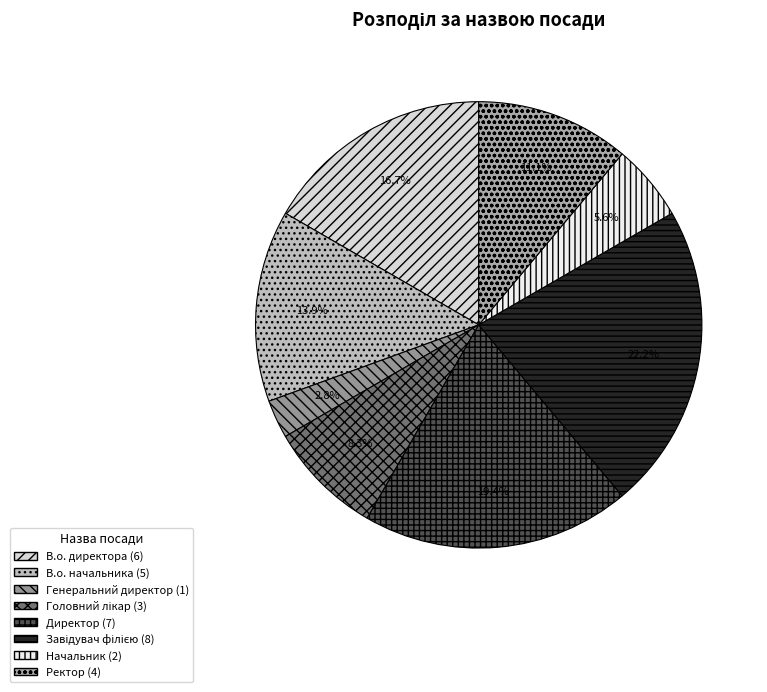

What is the change in value from В.о. директора to Ректор?

-2